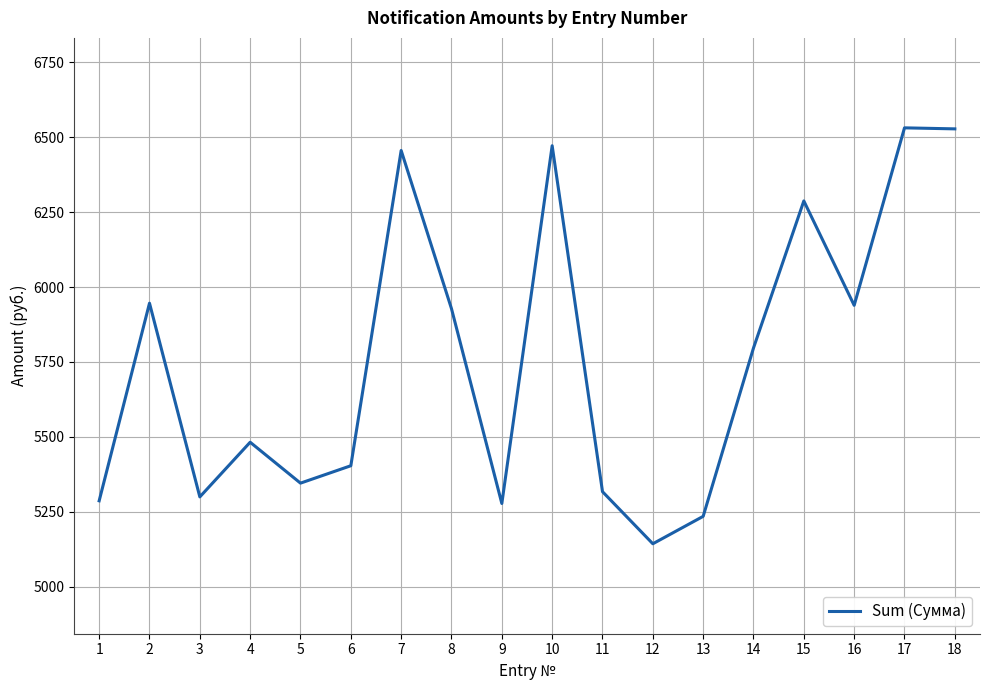

The chart shows a value of 5317.5 at 11. True or false?

True